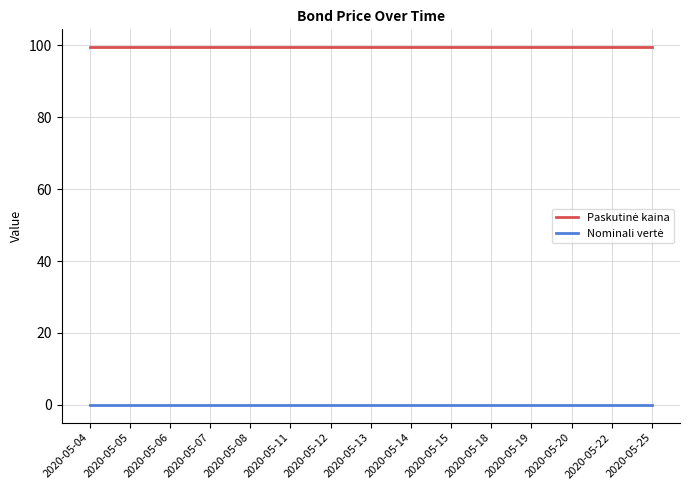

How many categories are shown in the chart?

15